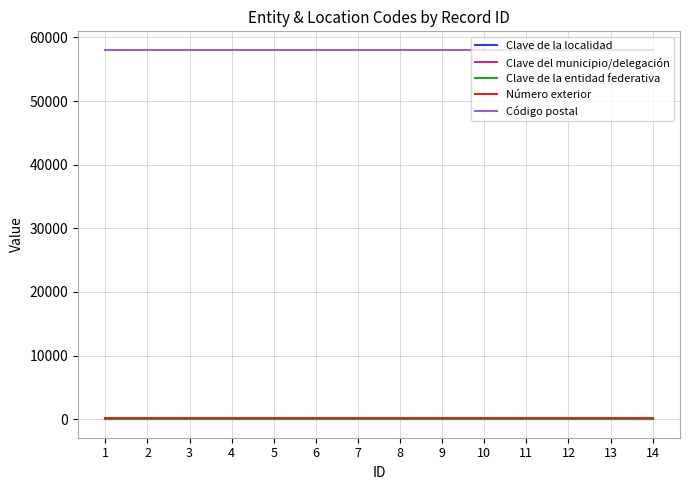

What is the difference between the highest and lowest values at 1?

58049